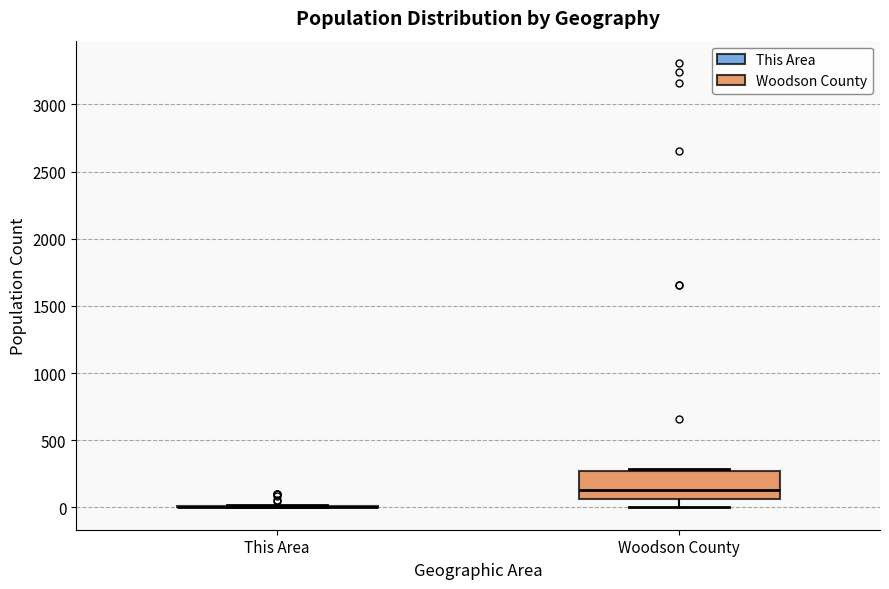

Reading left to right, read every box against the y-axis: the position of its median line, the range the box covers, and the ends of its whiskers. The values are not printed on the chart, so give them approximately, as read against the axis.

This Area: box collapsed to a line at 0, whiskers 0 to 0
Woodson County: median 150, box 50 to 250, whiskers 0 to 300